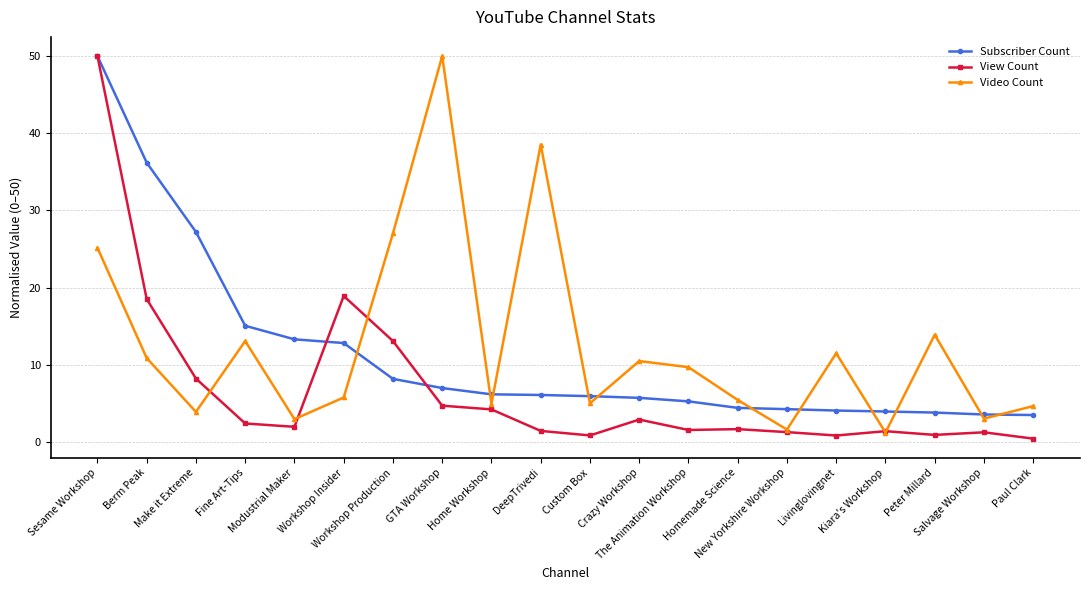

True or false: Subscriber Count and Video Count intersect in this chart.

True